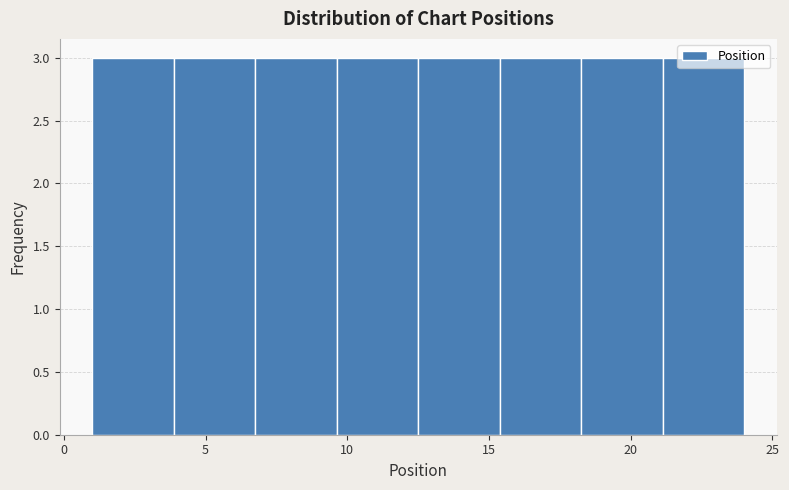

Reading left to right, transcribe this chart: for each bar, give the range it covers on the x-axis and its height. Neither the bar edges nor the heights are printed on the chart, so give them approximately, as read against the axes.

1.0 to 4.0: 3
4.0 to 7.0: 3
7.0 to 9.5: 3
9.5 to 12.5: 3
12.5 to 15.5: 3
15.5 to 18.5: 3
18.5 to 21.0: 3
21.0 to 24.0: 3